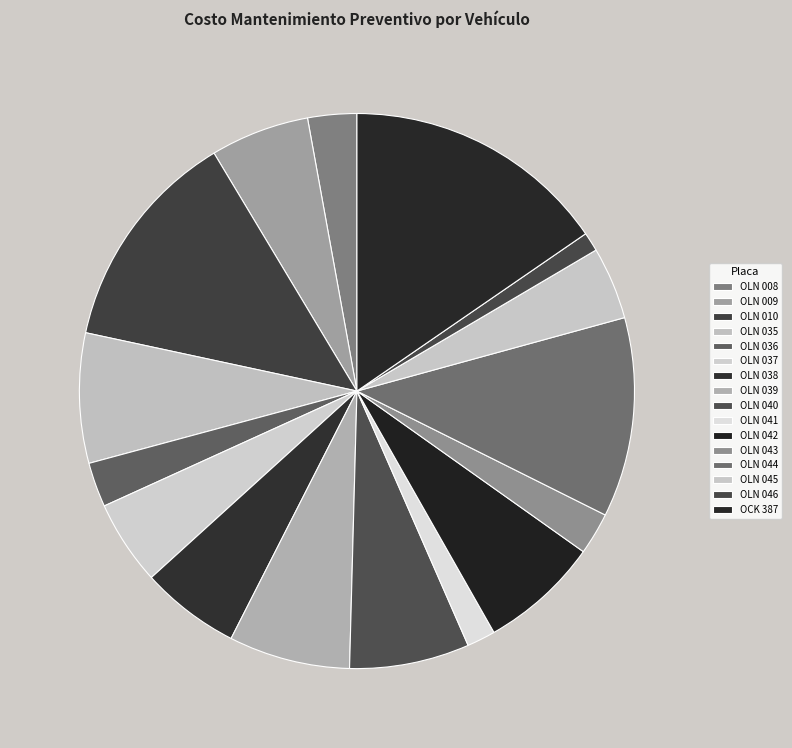

Rank the categories by value from lowest to highest.

OLN 046, OLN 041, OLN 043, OLN 036, OLN 008, OLN 045, OLN 037, OLN 009, OLN 038, OLN 042, OLN 040, OLN 039, OLN 035, OLN 044, OLN 010, OCK 387